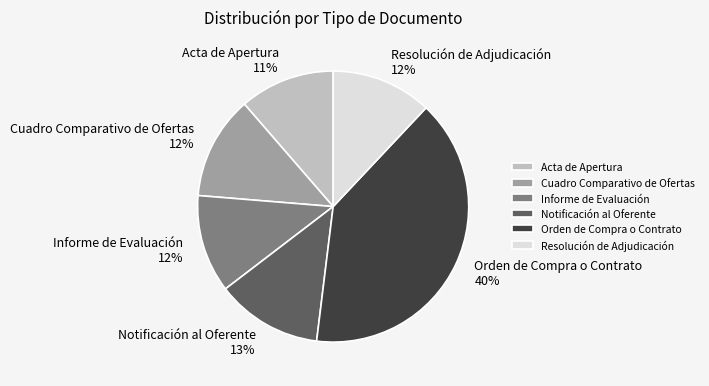

Combined, do Resolución de Adjudicación and Cuadro Comparativo de Ofertas account for over 50%?

No